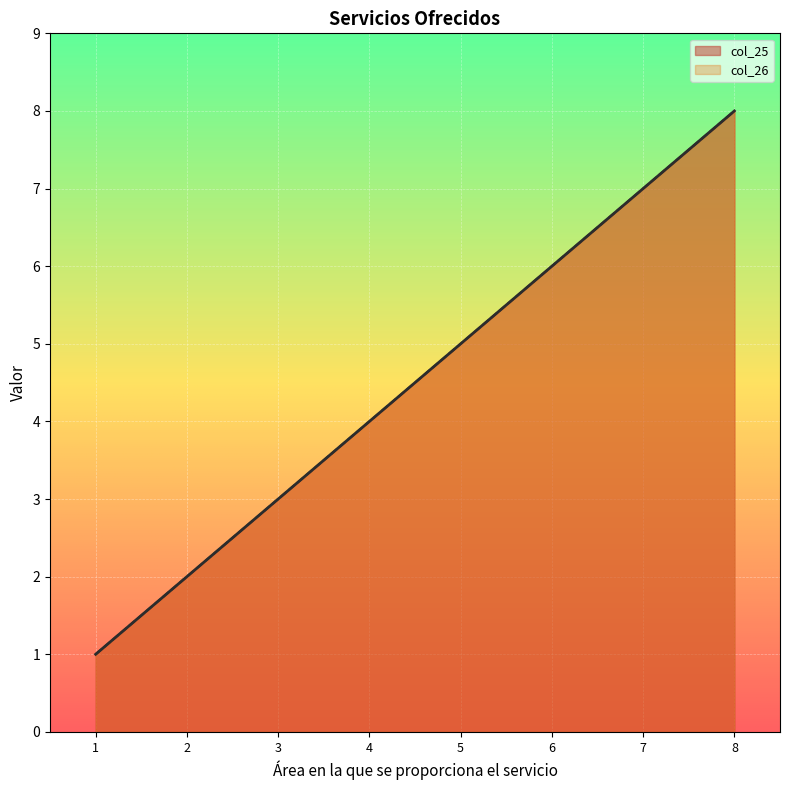

Is the value of col_25 at 7 greater than the value of col_26 at 7?

No